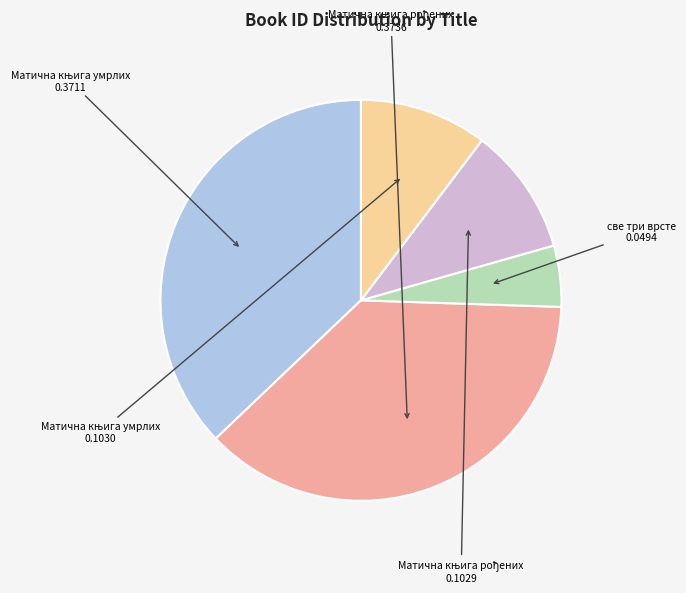

Does any single category account for the majority?

No